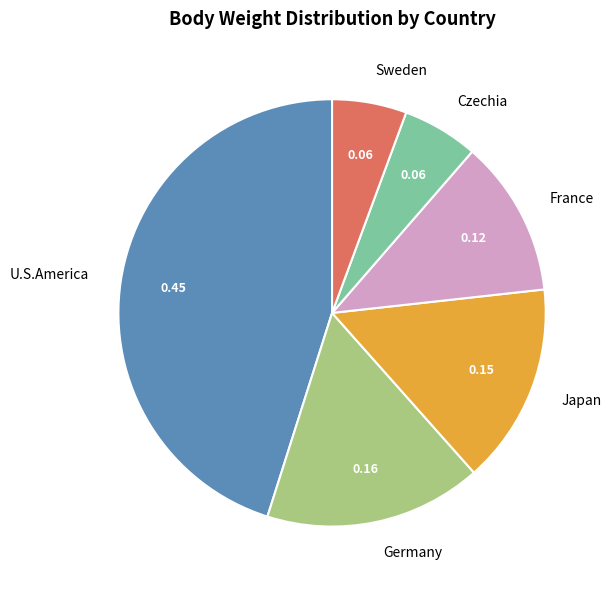

Does Japan account for over 50% of the chart?

No